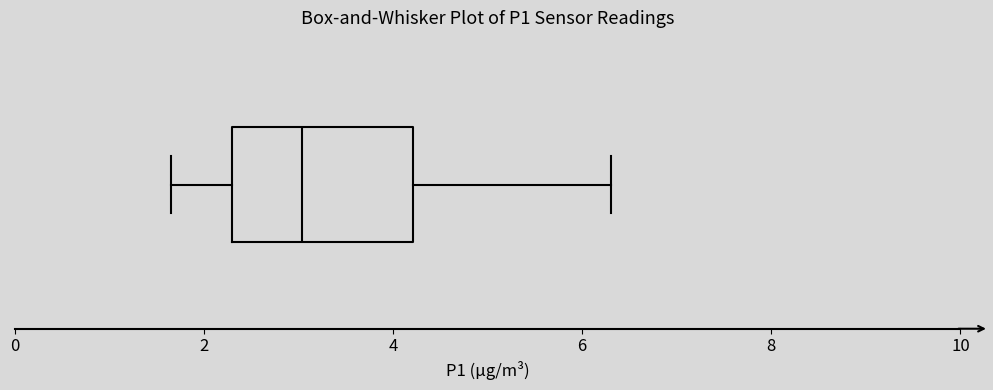

Read this box plot against the x-axis: the position of the median line, the range covered by the box, and the ends of both whiskers. The values are not printed on the chart, so give them approximately, as read against the axis.

median 3.0, box 2.4 to 4.2, whiskers 1.6 to 6.4